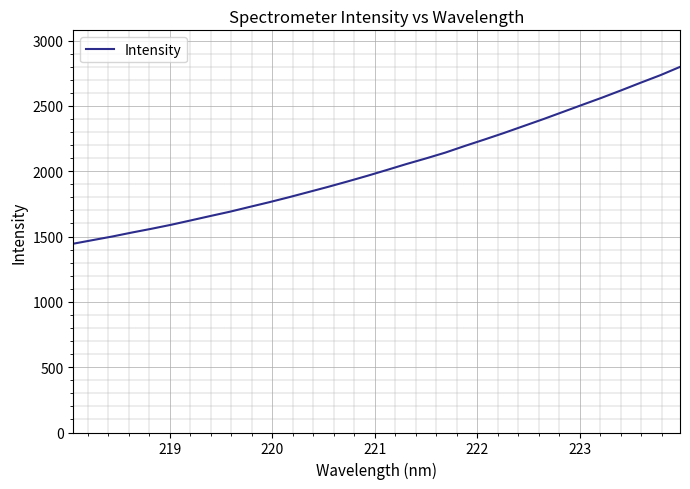

How many values exceed 2008?

16